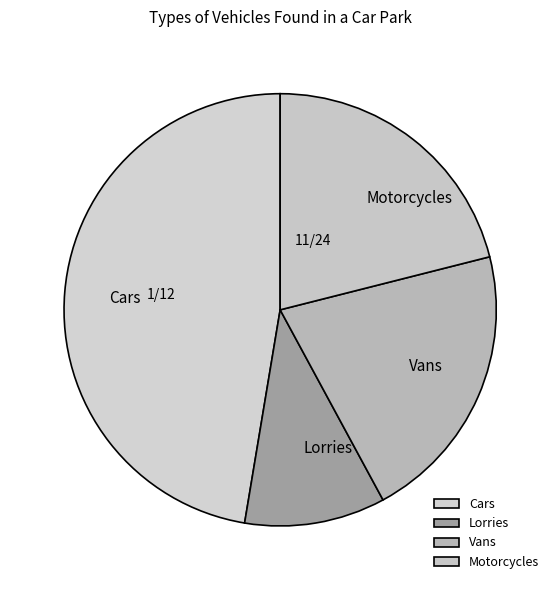

Is the sum of Lorries and Vans greater than half?

No